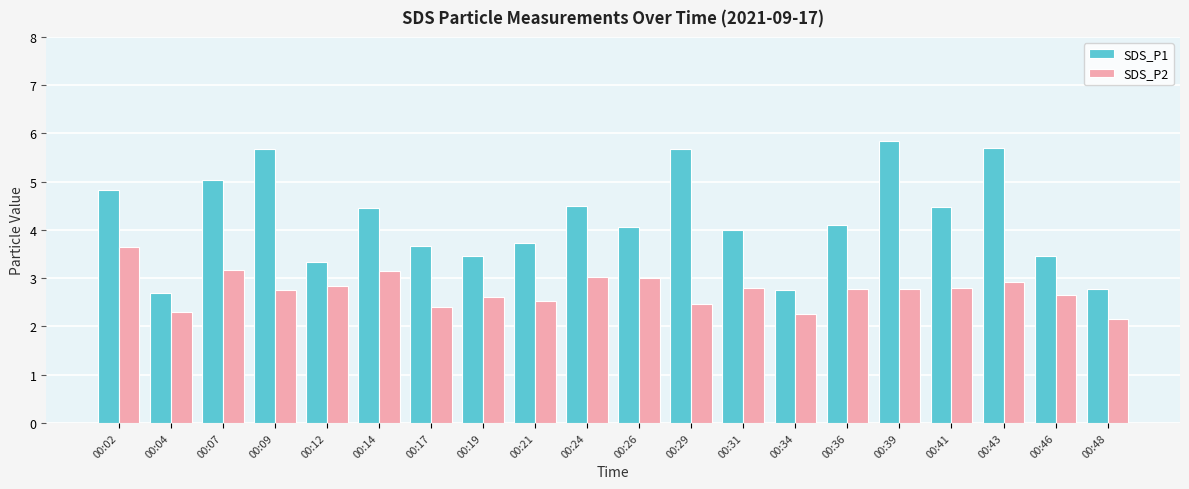

True or false: SDS_P2 has a value of 3.7 at 00:31.

False